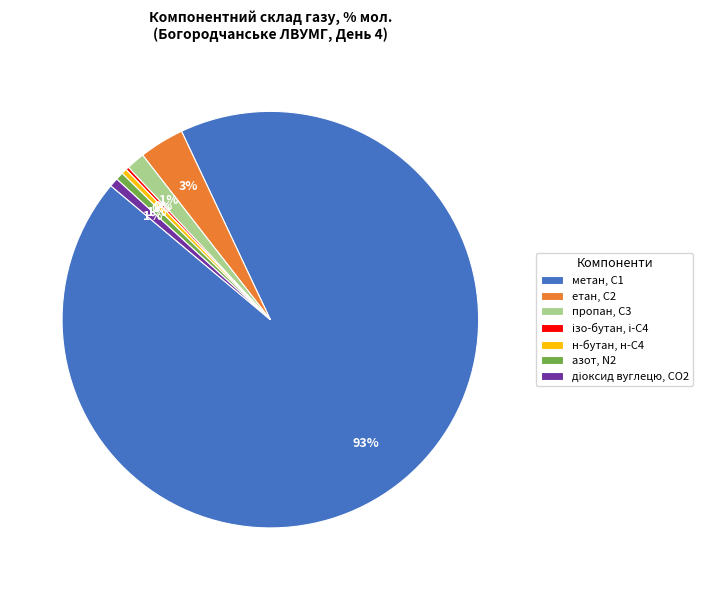

To the nearest percent, what is the average slice percentage?

14%